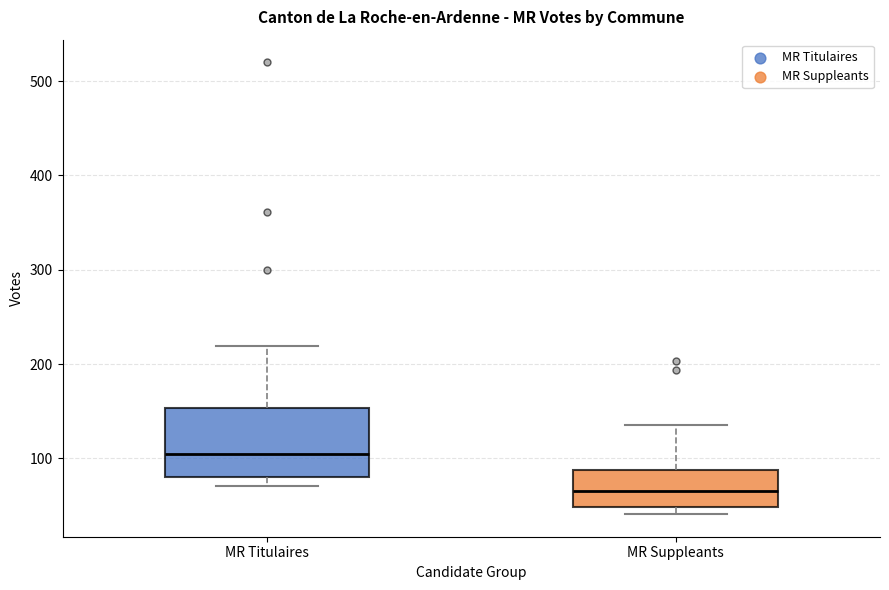

Reading left to right, transcribe this box plot: for each box, give where its median line is, the range the box spans, and where its two whiskers end, as read against the y-axis. The values are not printed on the chart, so give them approximately, as read against the axis.

MR Titulaires: median 110, box 80 to 150, whiskers 70 to 220
MR Suppleants: median 70, box 50 to 90, whiskers 40 to 140